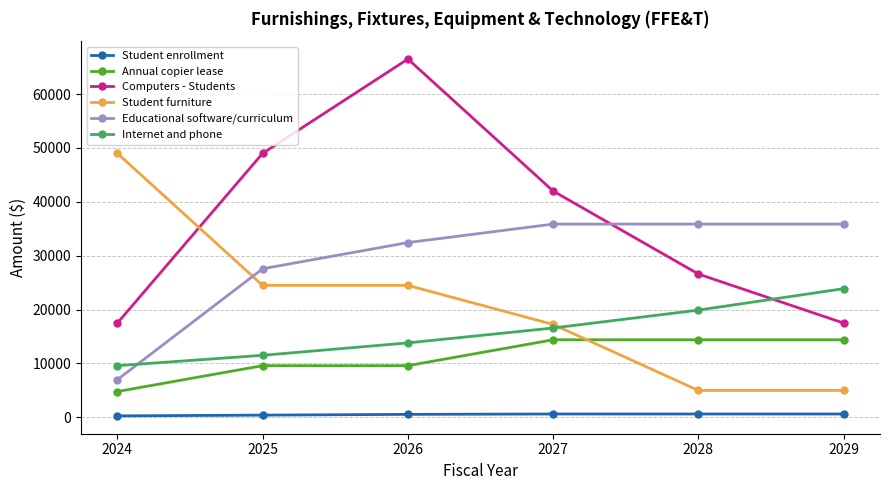

Is this an area chart (filled region under the line)?

No